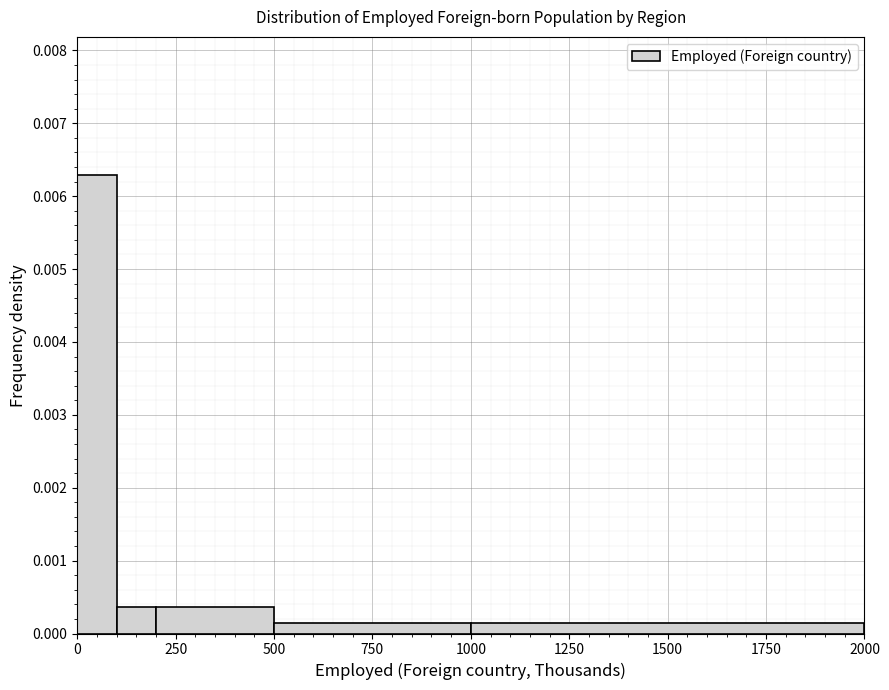

Around what value on the x-axis is the tallest bar? Give the approximate position of its centre, as read against the axis.

50